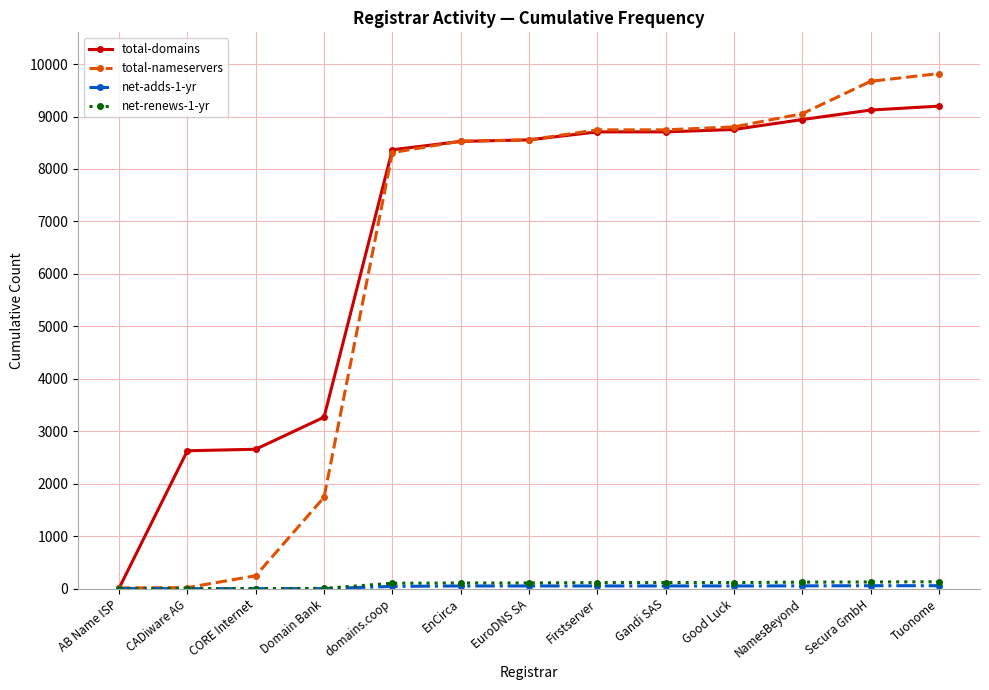

What is the spread (max minus min) of values at Firstserver?

8694